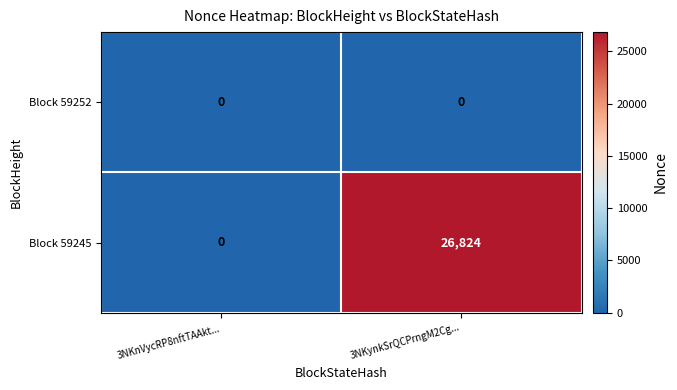

Reading left to right, what are all the values shown in this chart?

Block 59252: 3NKnVycRP8nftTAAkt...=0	3NKynkSrQCPrngM2Cg...=0
Block 59245: 3NKnVycRP8nftTAAkt...=0	3NKynkSrQCPrngM2Cg...=26824